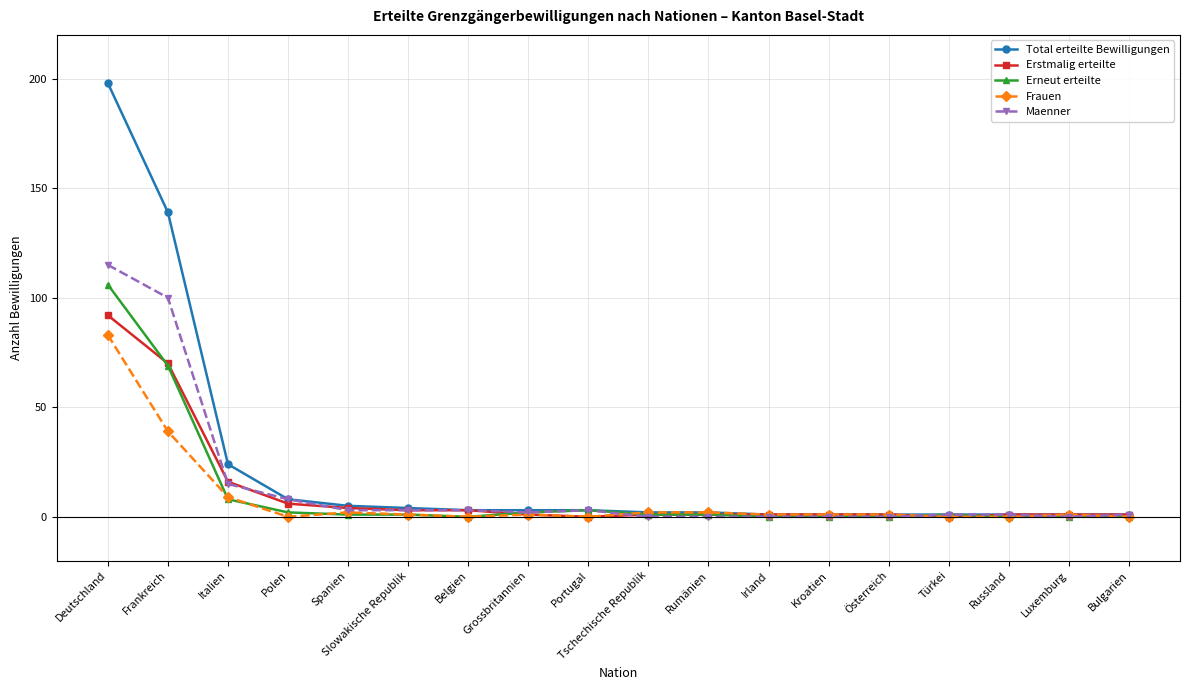

The value of Erneut erteilte at Luxemburg is 46. True or false?

False